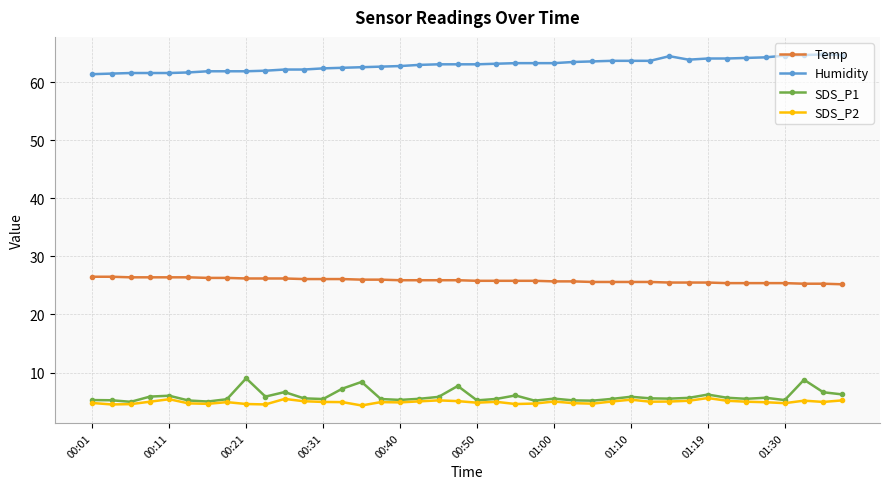

True or false: Humidity and Temp cross at least once.

False